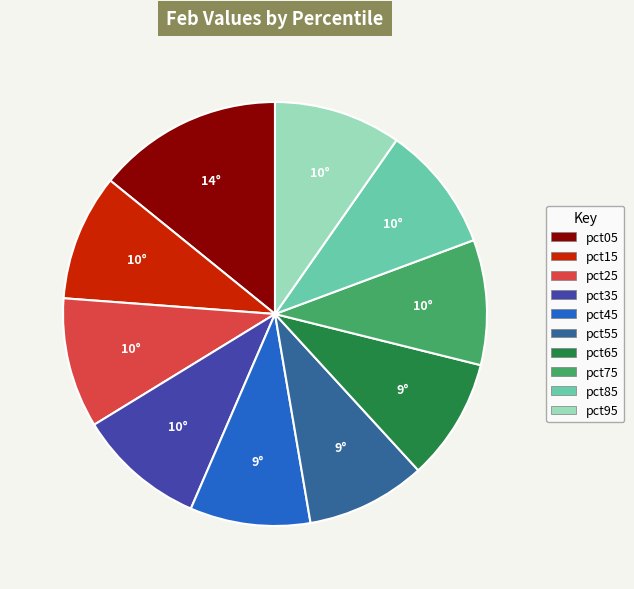

Approximately how many times larger is the value at pct15 compared to pct85?

1.0